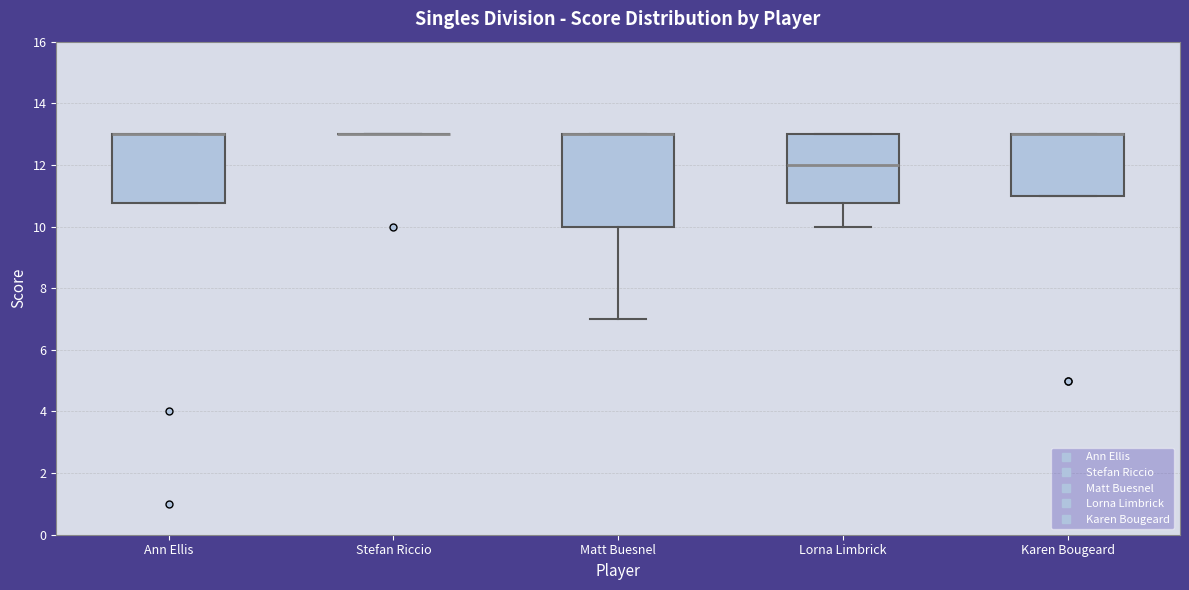

Where is the upper edge of the box for Ann Ellis on the y-axis? The values are not printed on the chart, so give them approximately, as read against the axis.

13.0